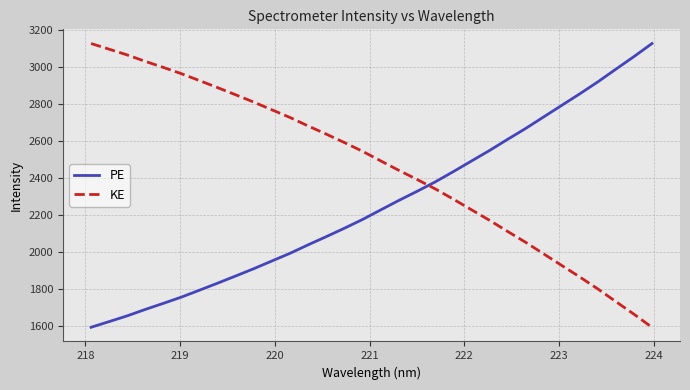

Rank the series by their average value, from lowest to highest.

PE, KE